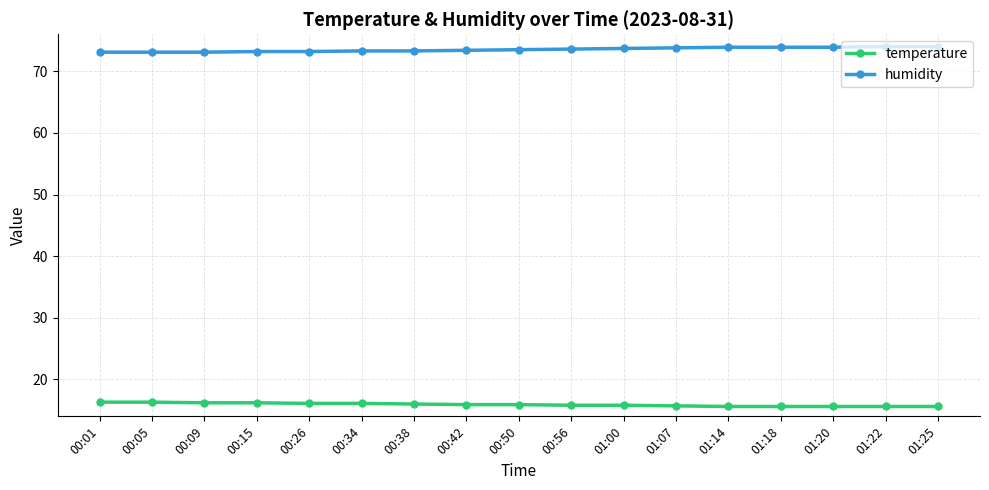

What is the difference between the highest and lowest values at 01:14?

58.3